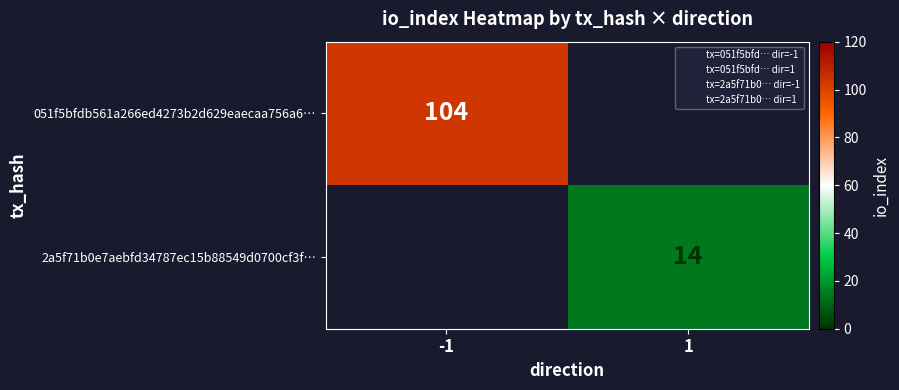

The value of 051f5bfdb561a266ed4273b2d629eaecaa756a6… at -1 is 36. True or false?

False